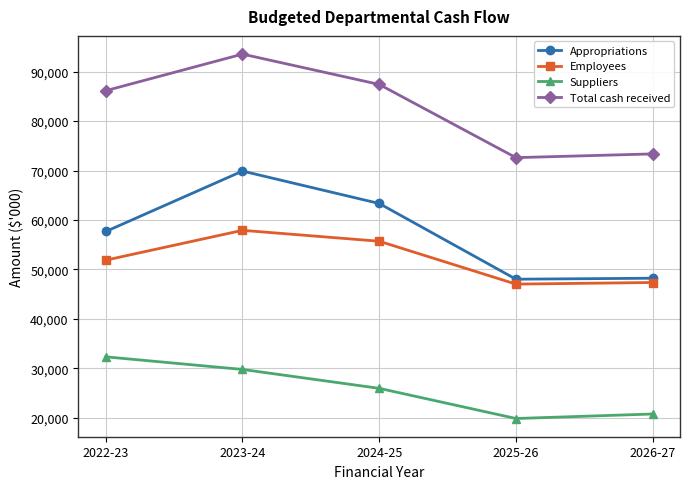

In Suppliers, how many points are lower than both neighbors (excluding endpoints)?

1